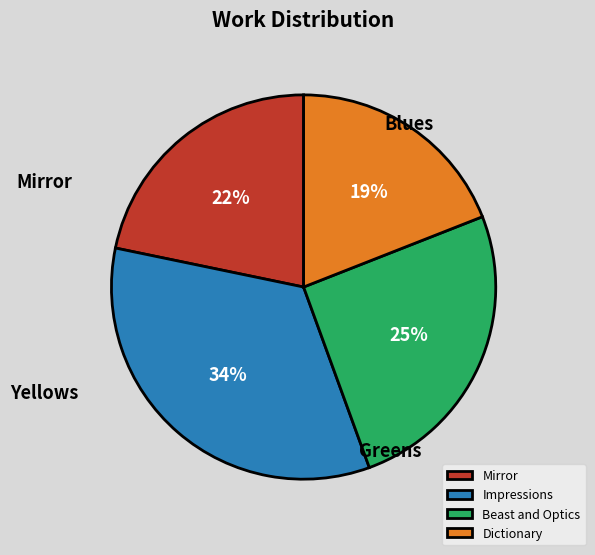

Which slice is the smallest?

Dictionary